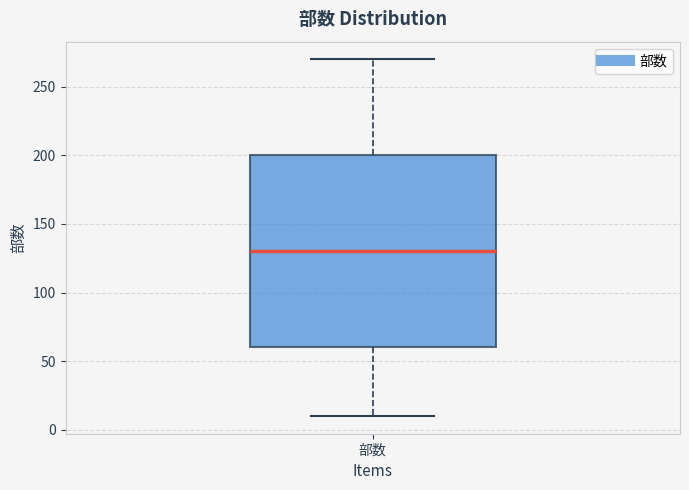

Transcribe this box plot: give where the median line is, the range the box spans, and where the two whiskers end, as read against the y-axis. The values are not printed on the chart, so give them approximately, as read against the axis.

median 130, box 60 to 200, whiskers 10 to 270